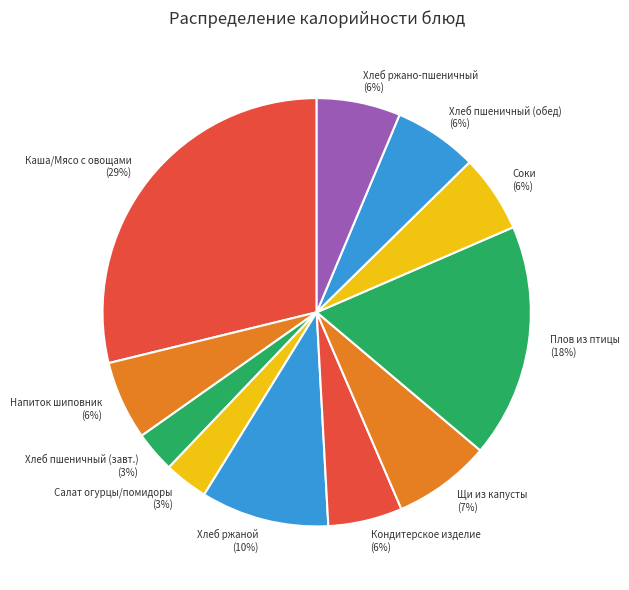

How many slices are in this pie chart?

11